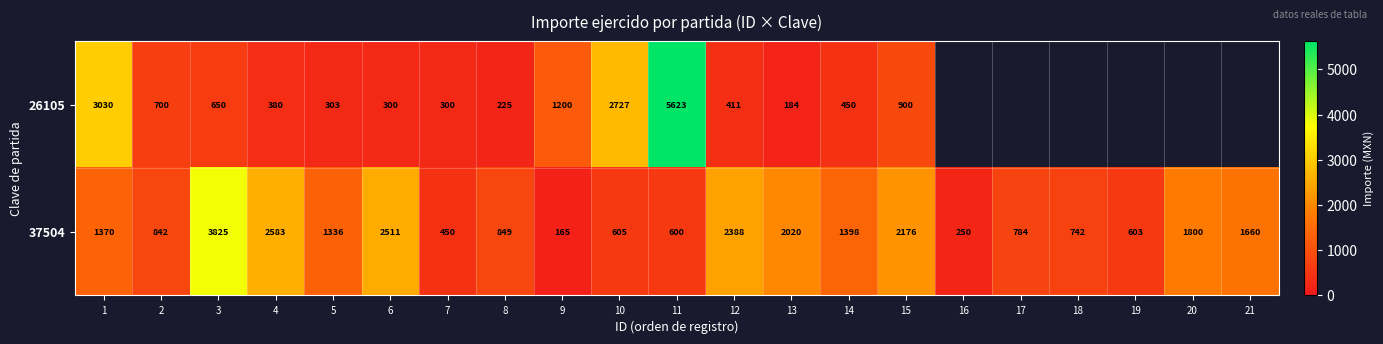

The 26105 series shows 54.9 at 8. True or false?

False